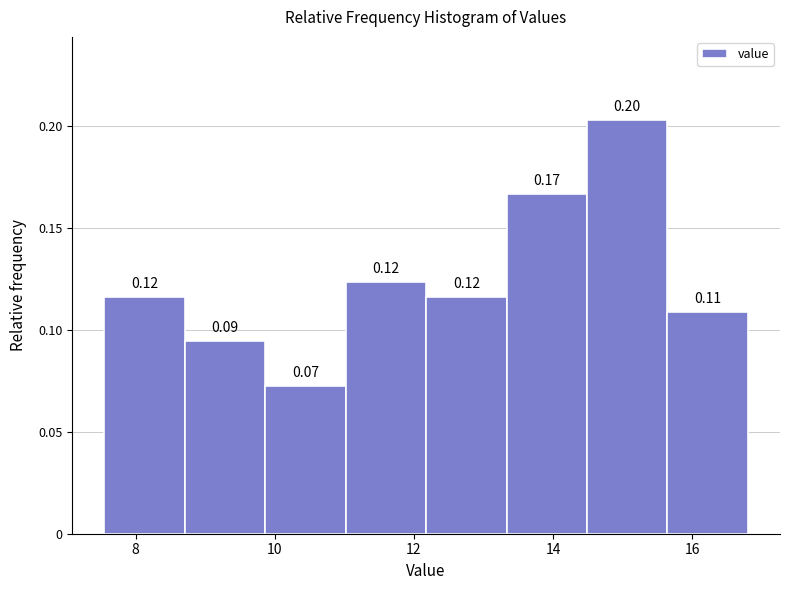

Over which range of the x-axis is the bar tallest?

14.4 to 15.6